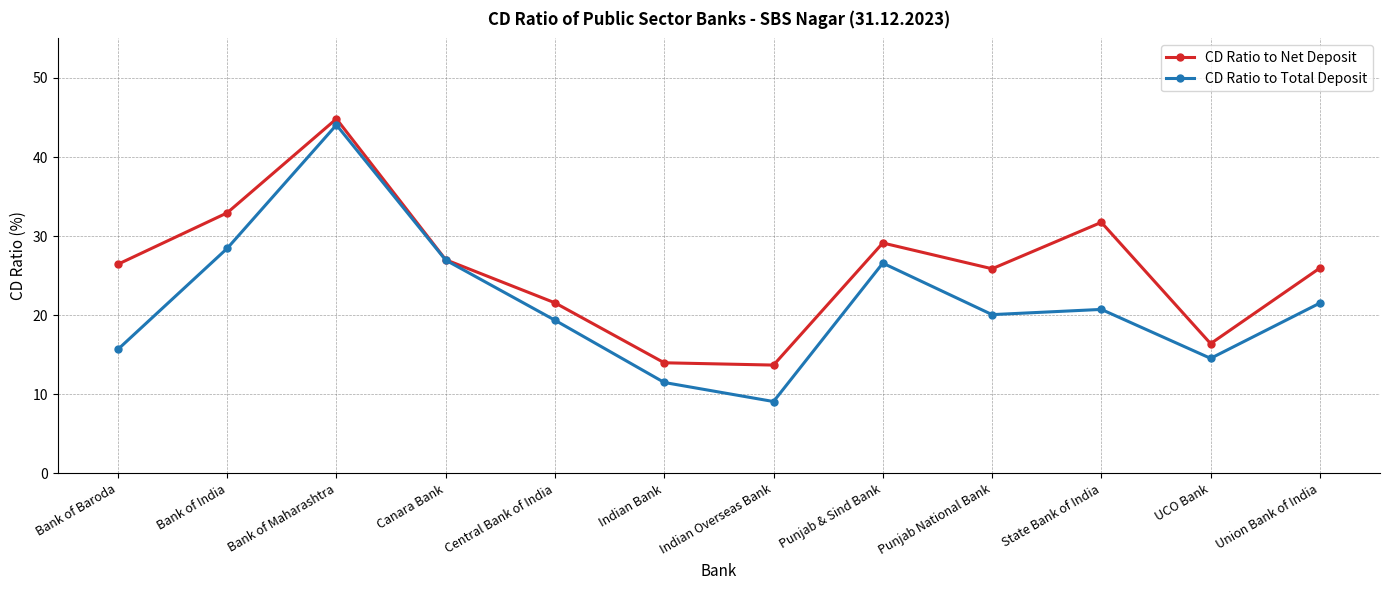

What are all the series names shown in the legend?

CD Ratio to Net Deposit, CD Ratio to Total Deposit